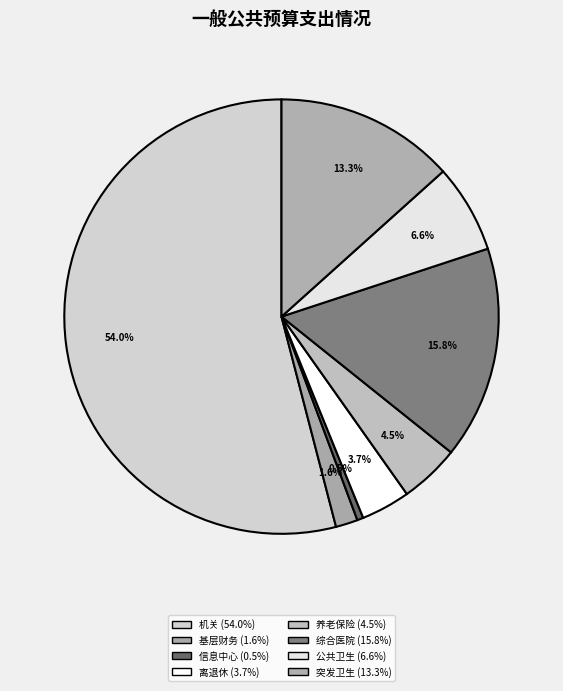

How many slices are in this pie chart?

8